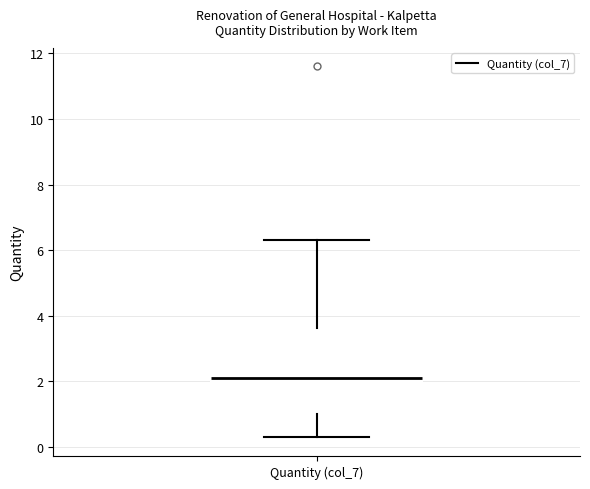

Transcribe this box plot: give where the median line is, the range the box spans, and where the two whiskers end, as read against the y-axis. The values are not printed on the chart, so give them approximately, as read against the axis.

median 2.2, box 1.0 to 3.6, whiskers 0.2 to 6.4